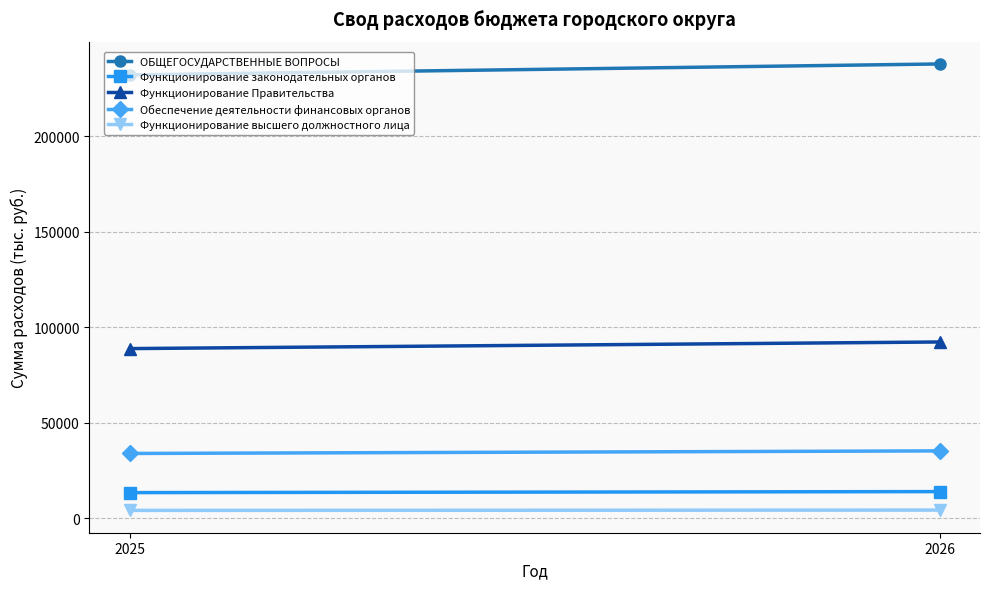

Rank the series by their maximum value, from highest to lowest.

ОБЩЕГОСУДАРСТВЕННЫЕ ВОПРОСЫ, Функционирование Правительства, Обеспечение деятельности финансовых органов, Функционирование законодательных органов, Функционирование высшего должностного лица